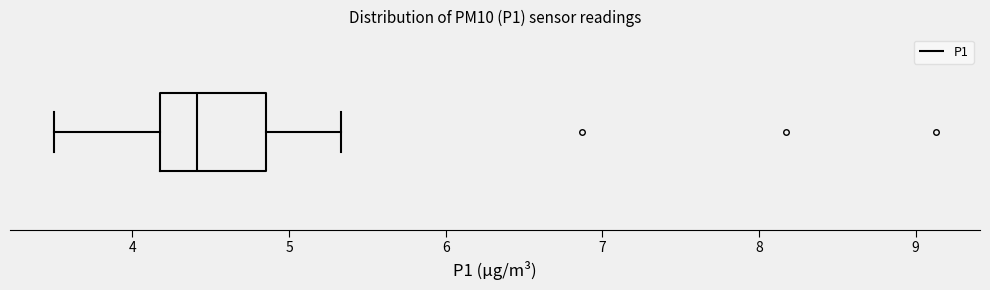

Where is the left edge of the box on the x-axis? The values are not printed on the chart, so give them approximately, as read against the axis.

4.2